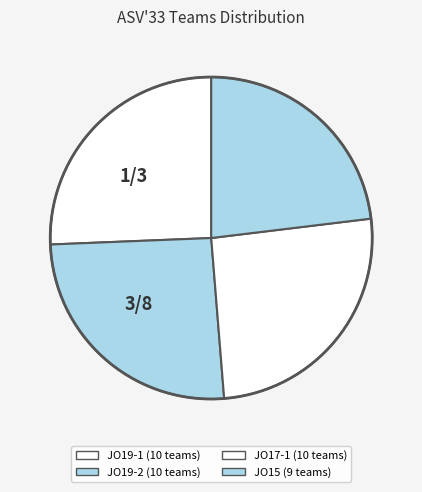

How many slices are in this pie chart?

4